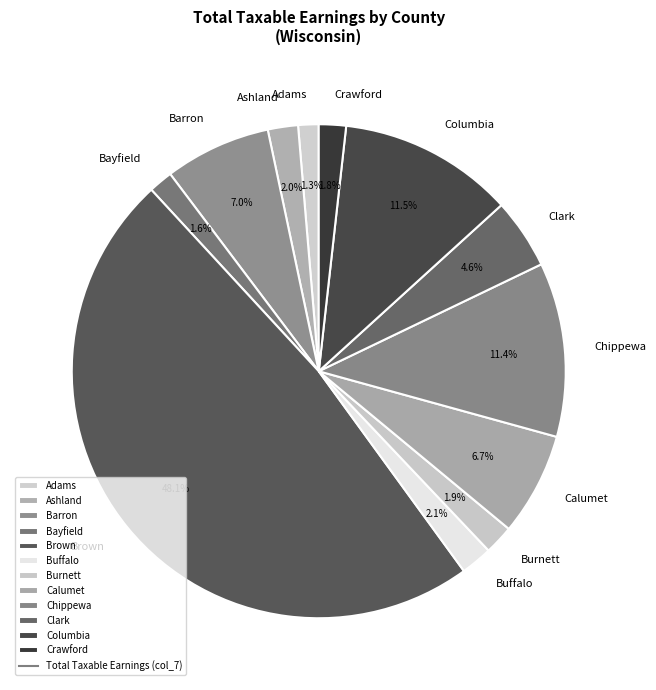

Does any single category account for the majority?

No